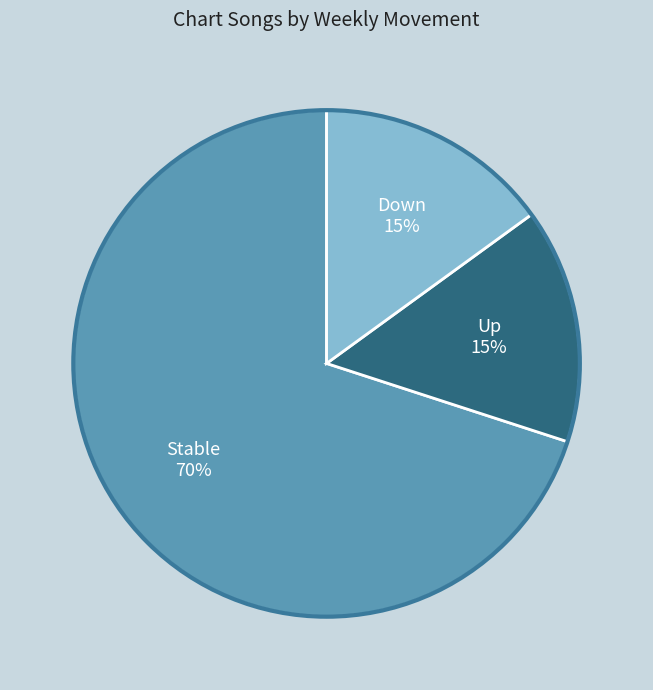

The Up slice represents 8% of the pie. True or false?

False